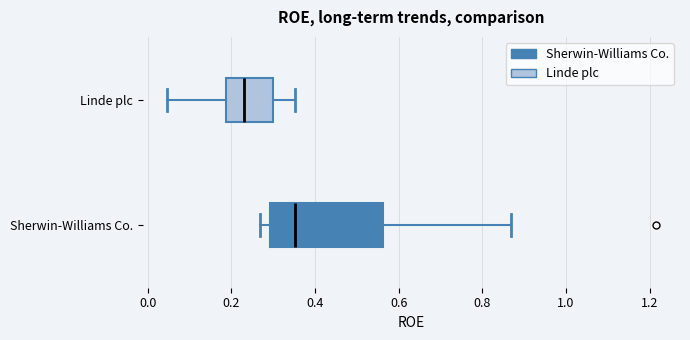

Comparing the boxes themselves (not the whiskers), which one is the widest?

Sherwin-Williams Co.